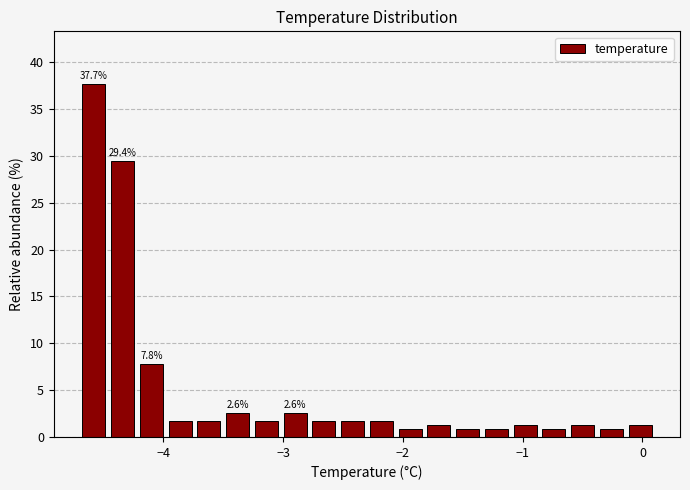

Read against the x-axis, roughly where is the centre of the tallest bar?

-4.6